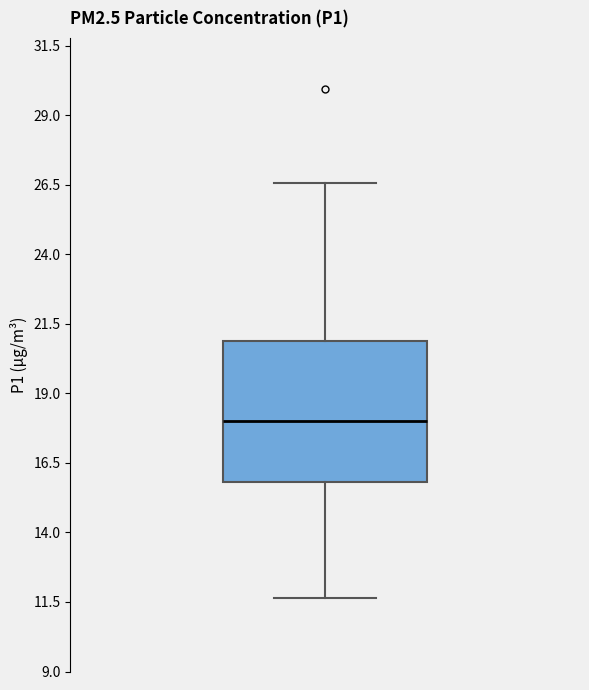

Where is the upper edge of the box on the y-axis? The values are not printed on the chart, so give them approximately, as read against the axis.

21.0